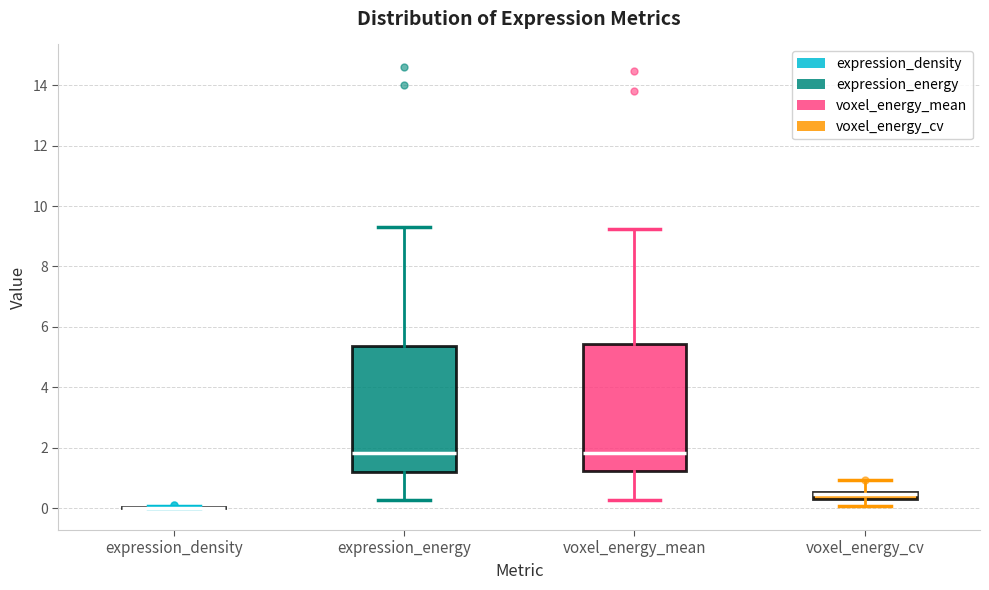

Where does the upper whisker of the box for voxel_energy_cv end on the y-axis? The values are not printed on the chart, so give them approximately, as read against the axis.

1.0